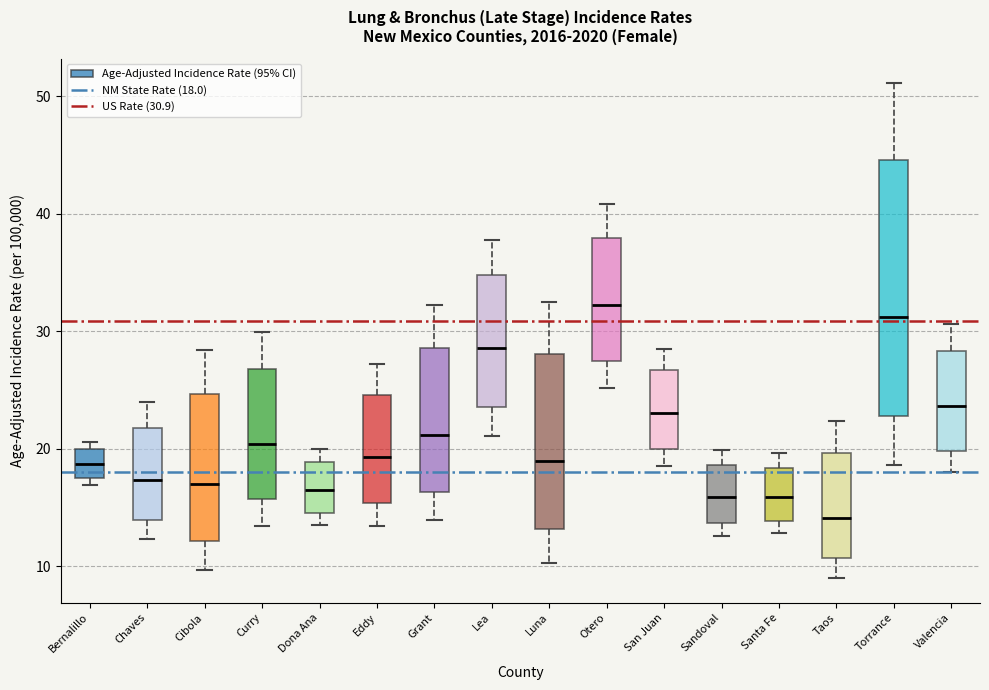

Where does the median line of the box for Eddy sit on the y-axis? The values are not printed on the chart, so give them approximately, as read against the axis.

19